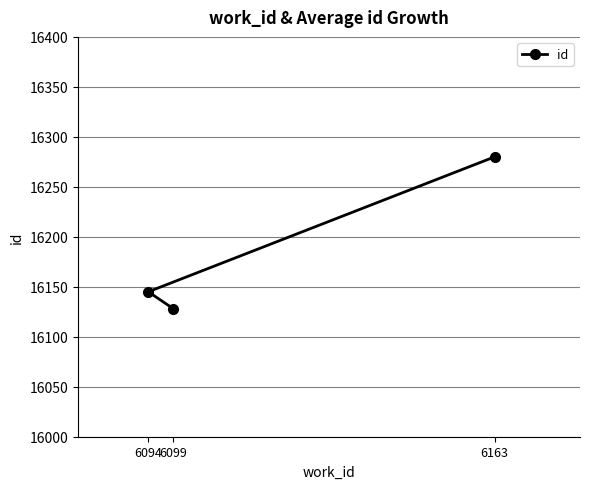

Where is the data nearest to the value 16204?

6094